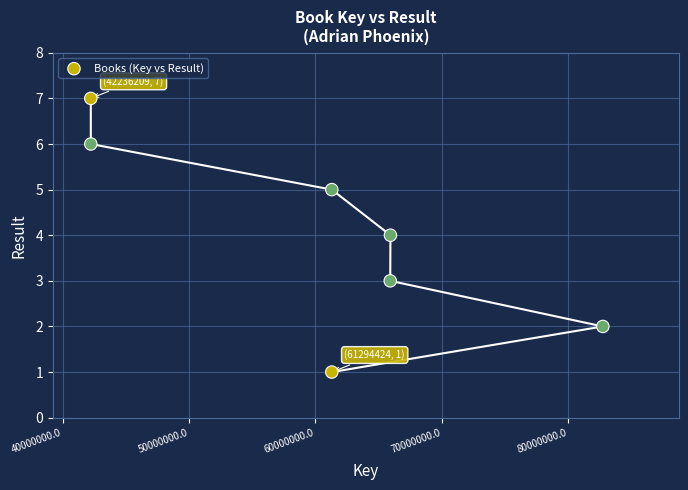

What is the average Y value?

4